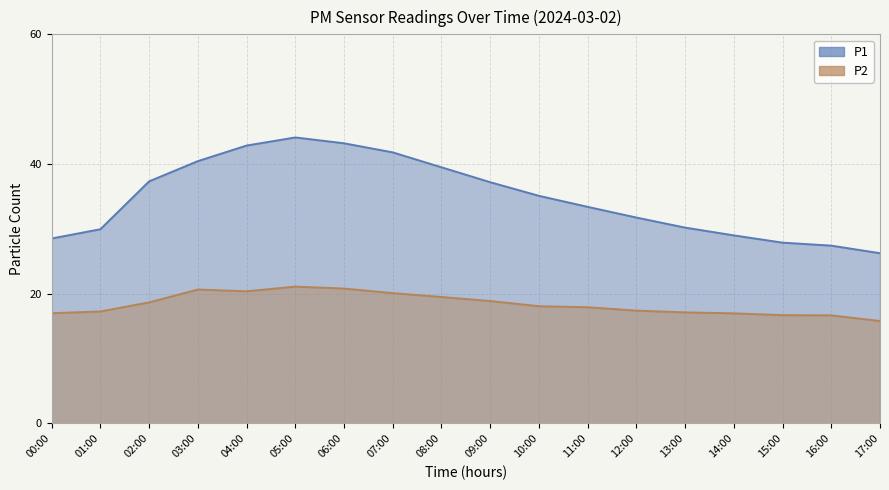

Which series has the largest range (max minus min)?

P1